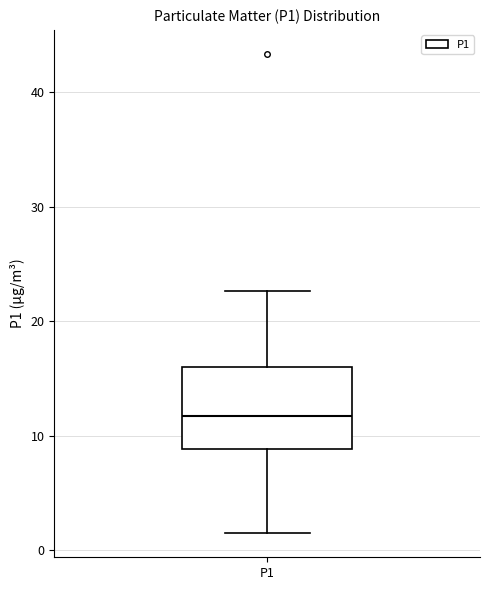

Read this box plot against the y-axis: the position of the median line, the range covered by the box, and the ends of both whiskers. The values are not printed on the chart, so give them approximately, as read against the axis.

median 12, box 9 to 16, whiskers 1 to 23